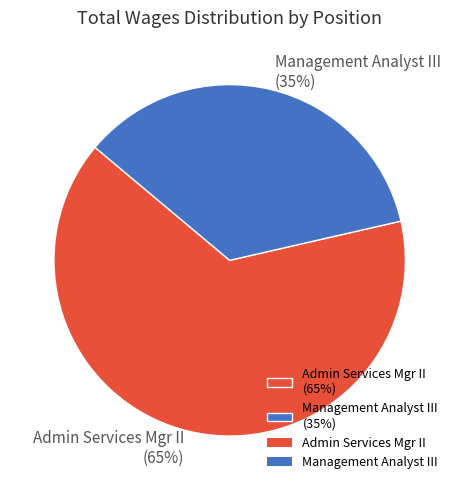

How many segments does this pie chart have?

2